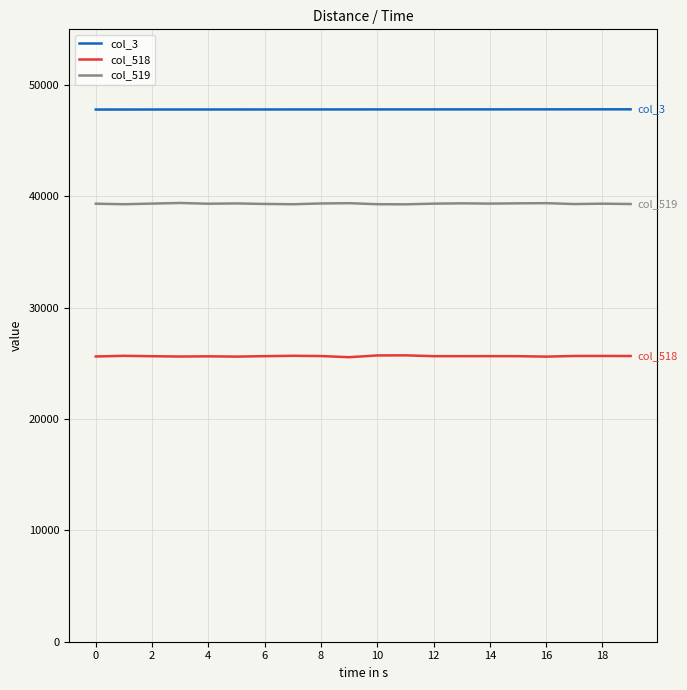

What are all the series names shown in the legend?

col_3, col_518, col_519